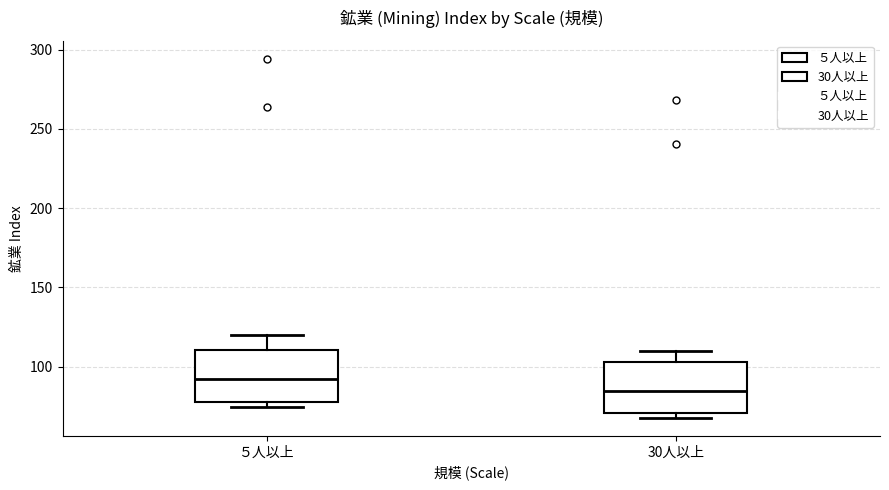

Where is the upper edge of the box for ５人以上 on the y-axis? The values are not printed on the chart, so give them approximately, as read against the axis.

110